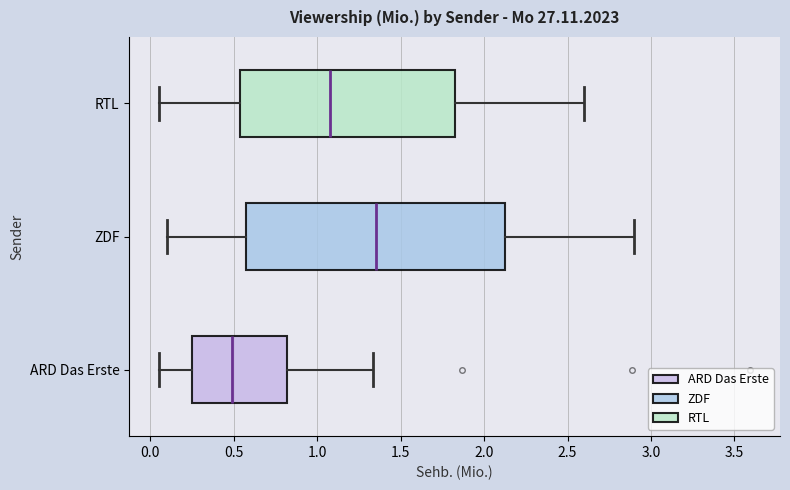

Where is the right edge of the box for ARD Das Erste on the x-axis? The values are not printed on the chart, so give them approximately, as read against the axis.

0.80